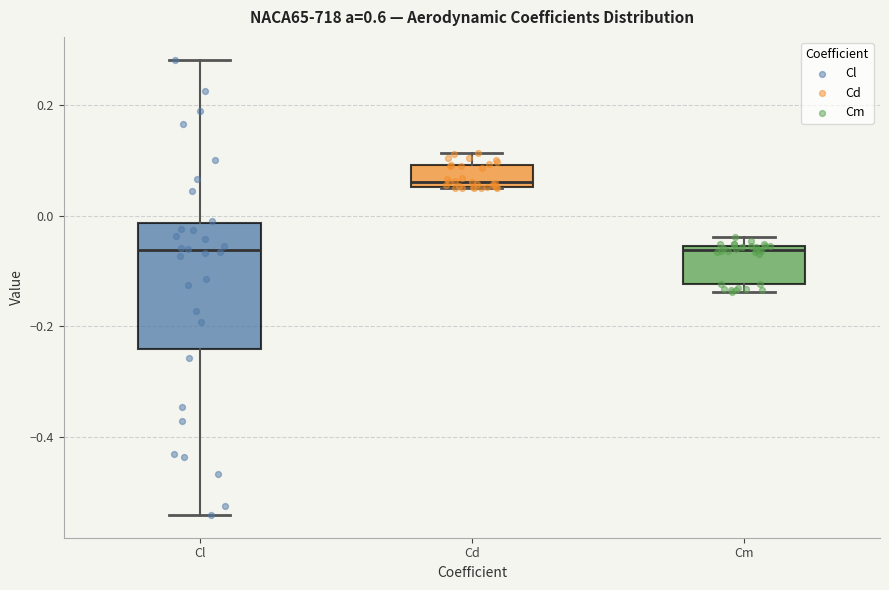

Reading left to right, read every box against the y-axis: the position of its median line, the range the box covers, and the ends of its whiskers. The values are not printed on the chart, so give them approximately, as read against the axis.

Cl: median -0.06, box -0.24 to -0.02, whiskers -0.54 to 0.28
Cd: median 0.06 (just above the box's lower edge), box 0.06 to 0.10, whiskers 0.06 to 0.12
Cm: median -0.06 (just below the box's upper edge), box -0.12 to -0.06, whiskers -0.14 to -0.04